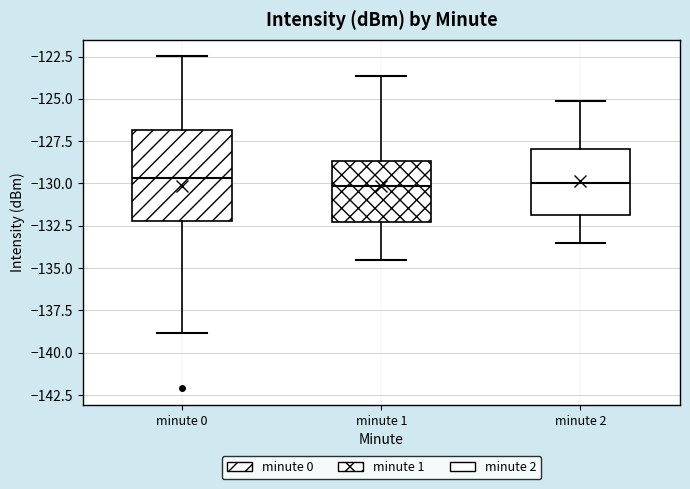

Reading left to right, read every box against the y-axis: the position of its median line, the range the box covers, and the ends of its whiskers. The values are not printed on the chart, so give them approximately, as read against the axis.

minute 0: median -129.5, box -132.0 to -127.0, whiskers -139.0 to -122.5
minute 1: median -130.0, box -132.5 to -128.5, whiskers -134.5 to -123.5
minute 2: median -130.0, box -132.0 to -128.0, whiskers -133.5 to -125.0